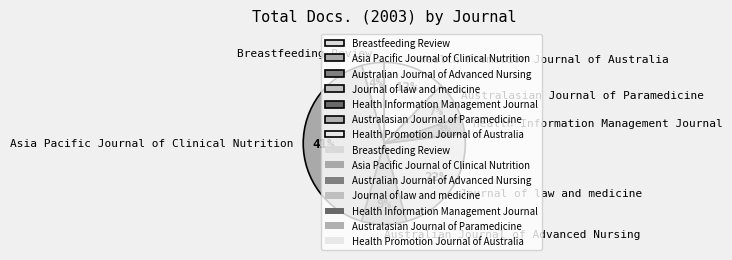

Is it true that Journal of law and medicine is 17% of the pie?

False